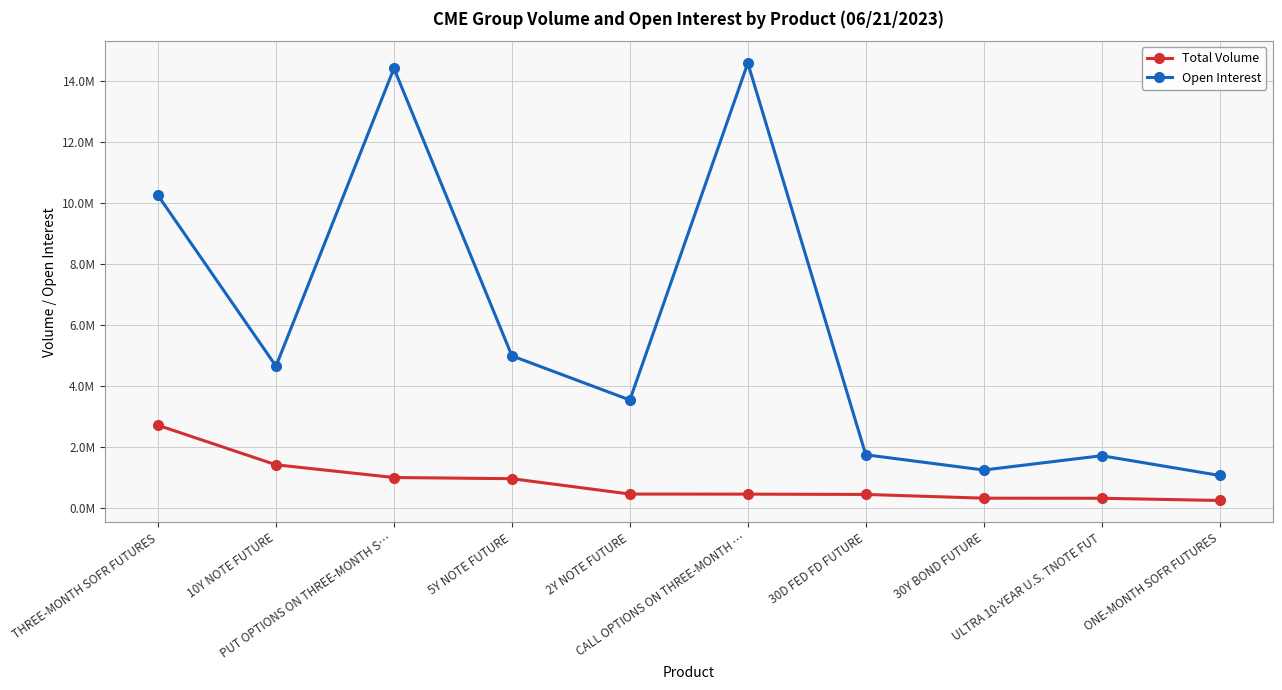

Does the chart have visible grid lines?

Yes